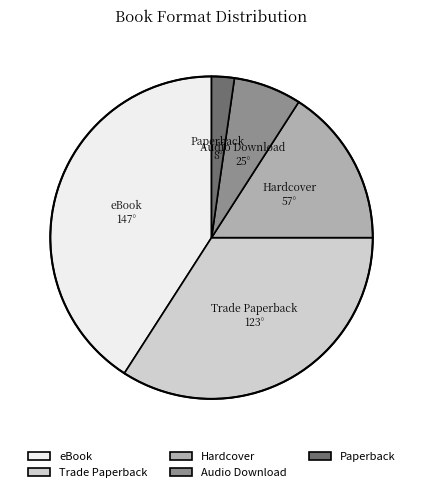

Is there any slice that represents more than half of the pie?

No